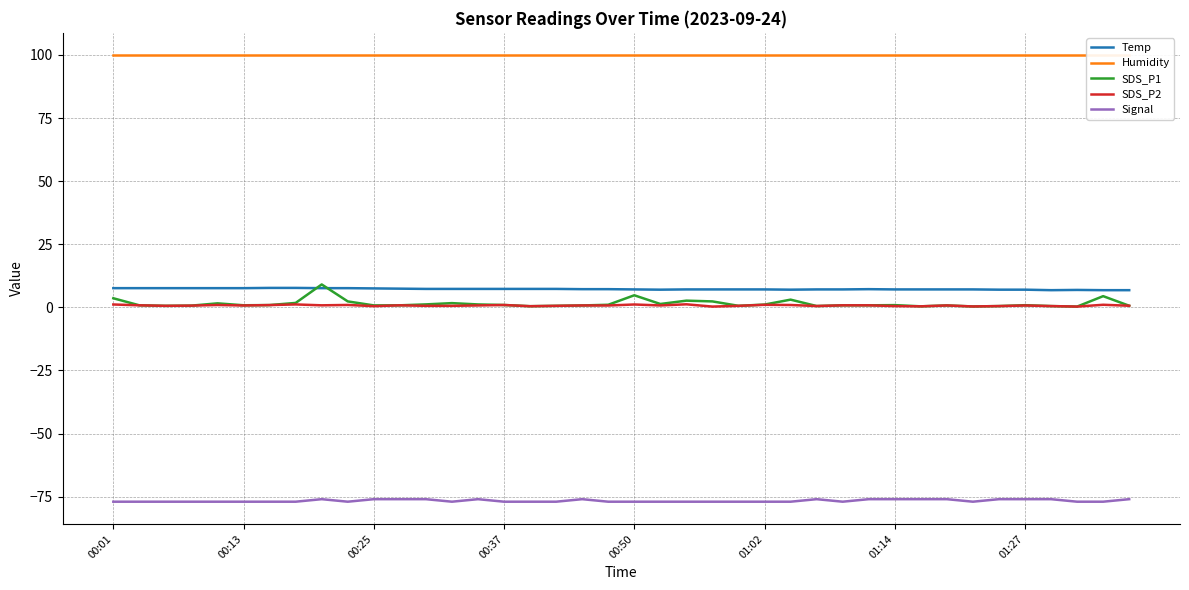

What is the difference between the maximum and second lowest values in the SDS_P1 series?

8.7